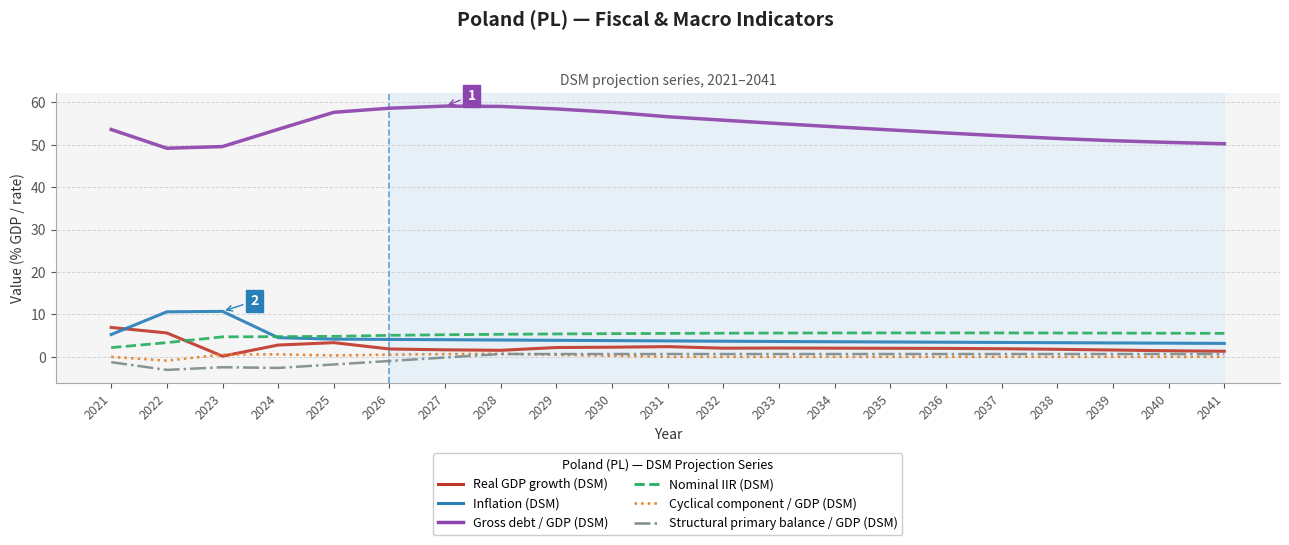

What is the greatest value displayed?

59.1